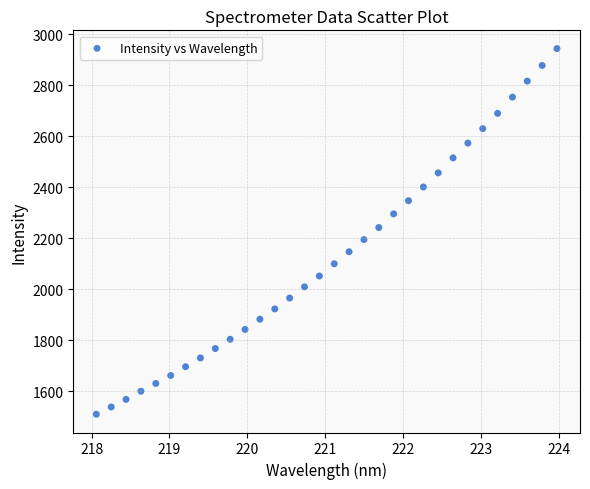

What is the range of Y values (max minus min)?

1433.8